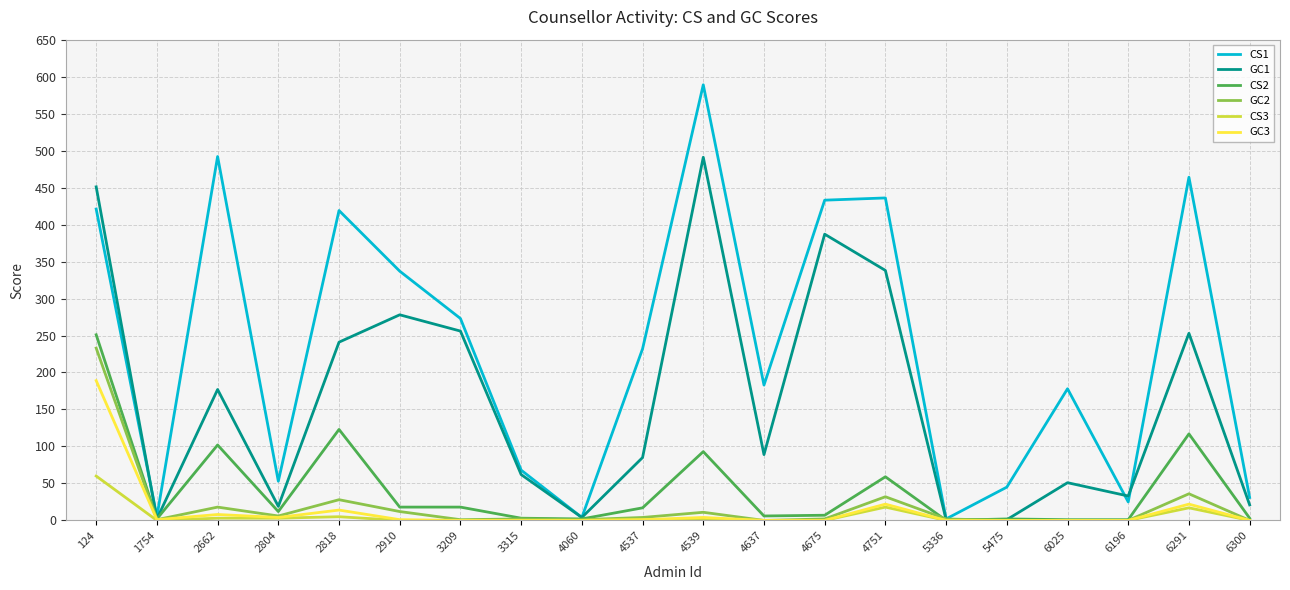

What is the maximum value shown in the chart?

589